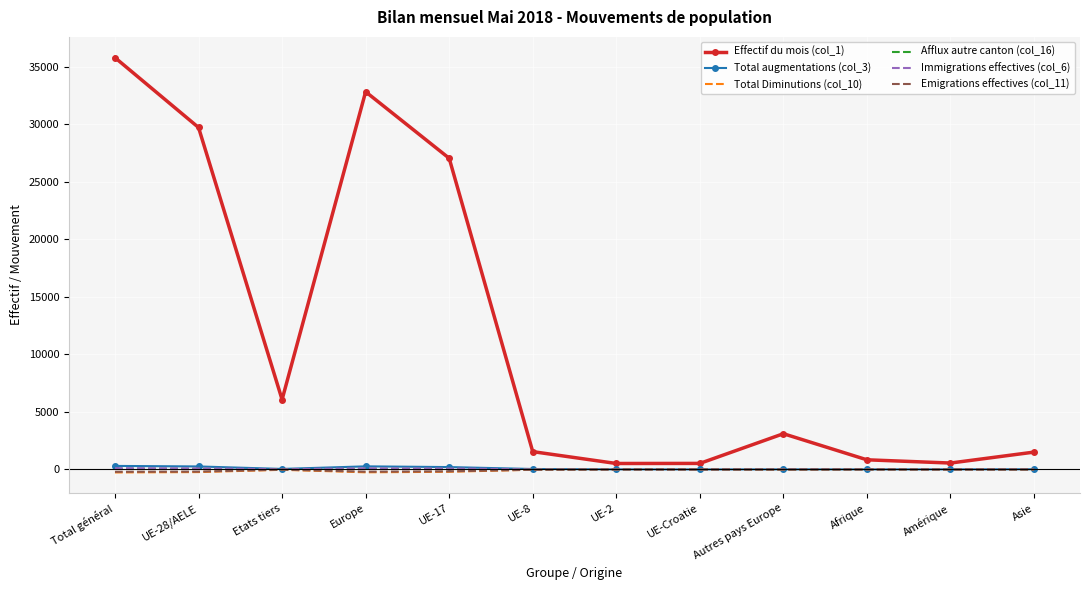

Which series has the largest range (max minus min)?

Effectif du mois (col_1)